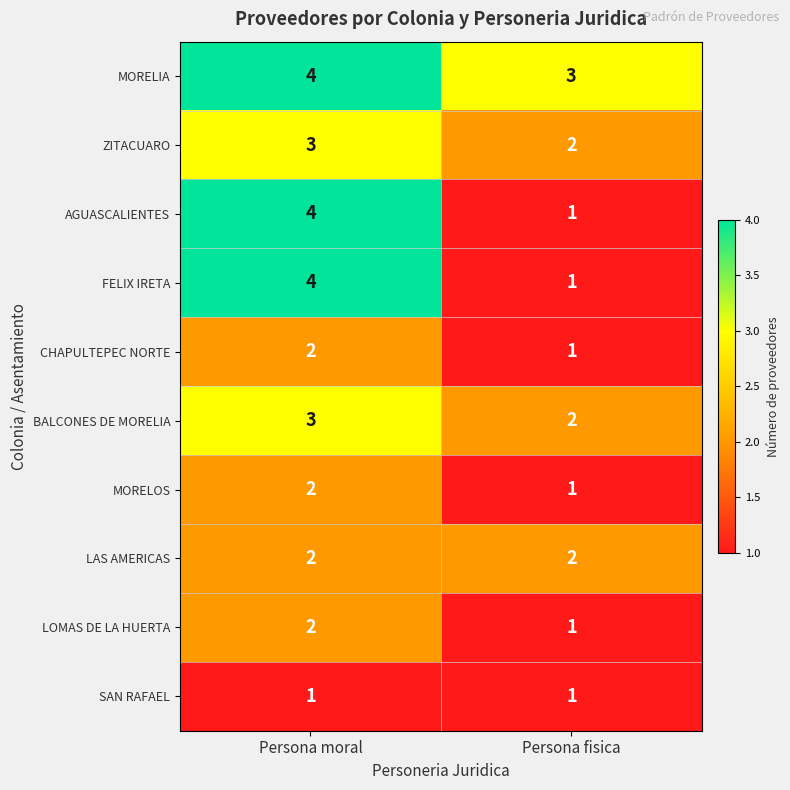

The value of FELIX IRETA at Persona moral is 4. True or false?

True